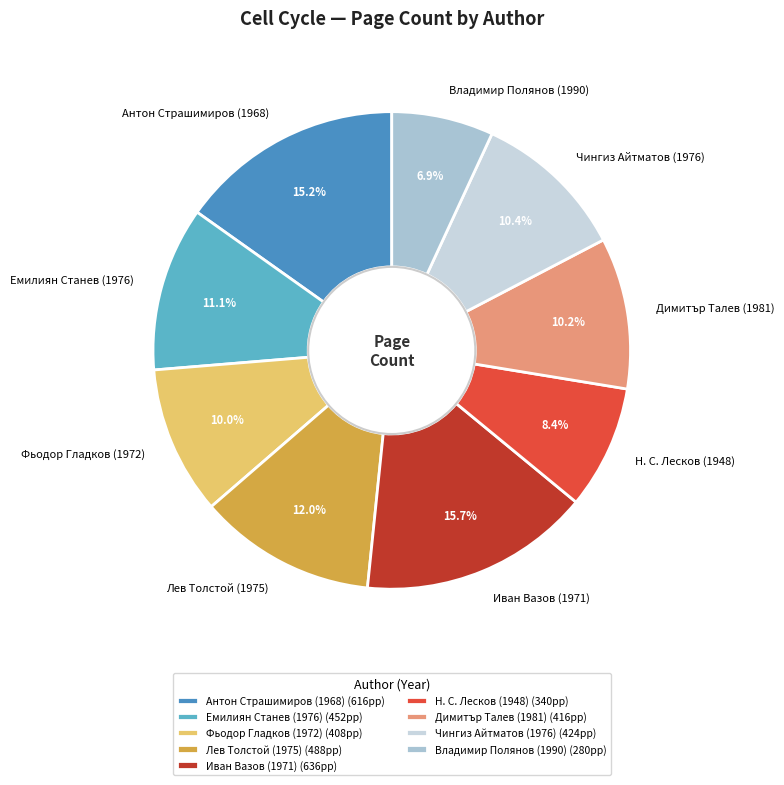

Count the number of slices in the pie.

9